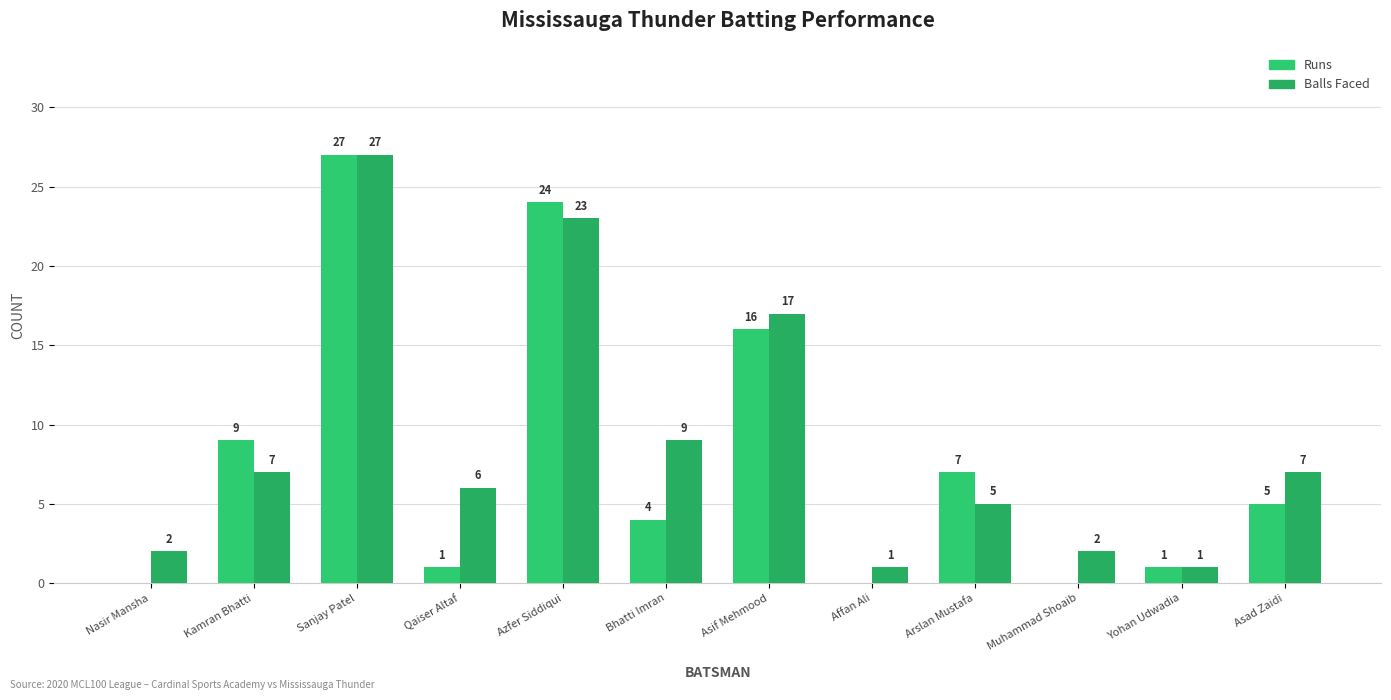

The value of Balls Faced at Bhatti Imran is 5. True or false?

False